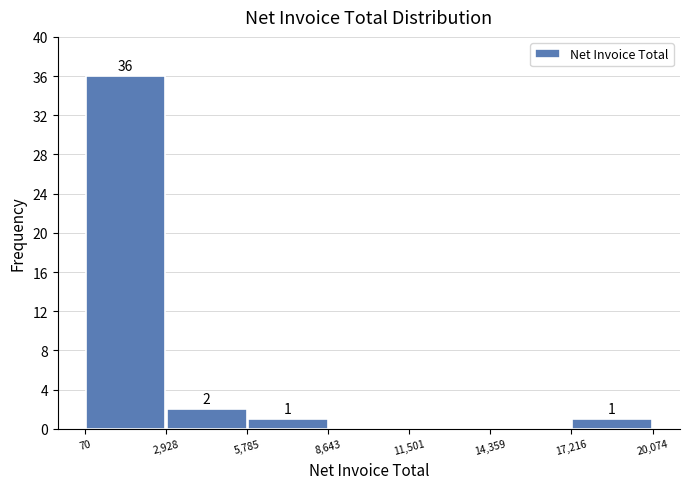

Over which range of the x-axis is the bar tallest?

70 to 2,928